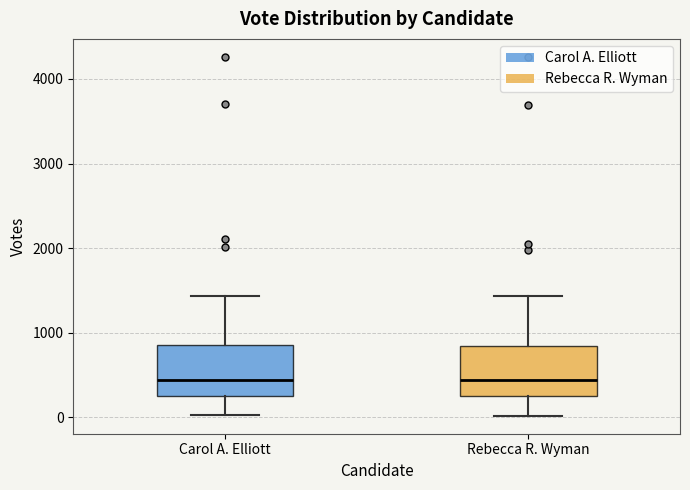

Where does the upper whisker of the box for Rebecca R. Wyman end on the y-axis? The values are not printed on the chart, so give them approximately, as read against the axis.

1400